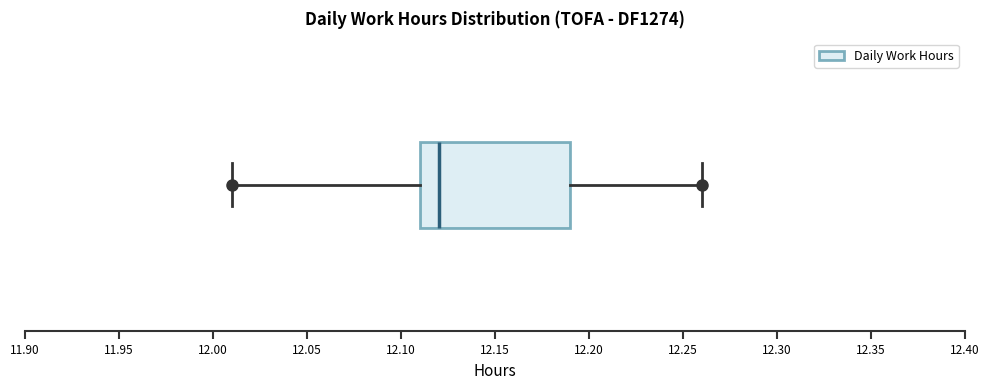

Read this box plot against the x-axis: the position of the median line, the range covered by the box, and the ends of both whiskers. The values are not printed on the chart, so give them approximately, as read against the axis.

median 12.12, box 12.11 to 12.19, whiskers 12.01 to 12.26